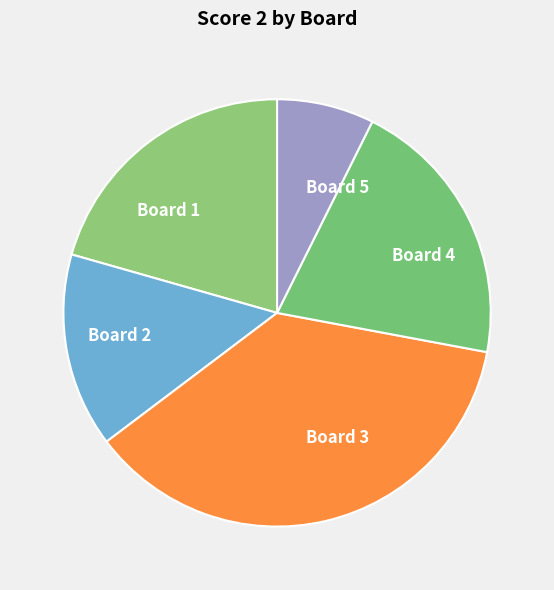

How many slices are in this pie chart?

5